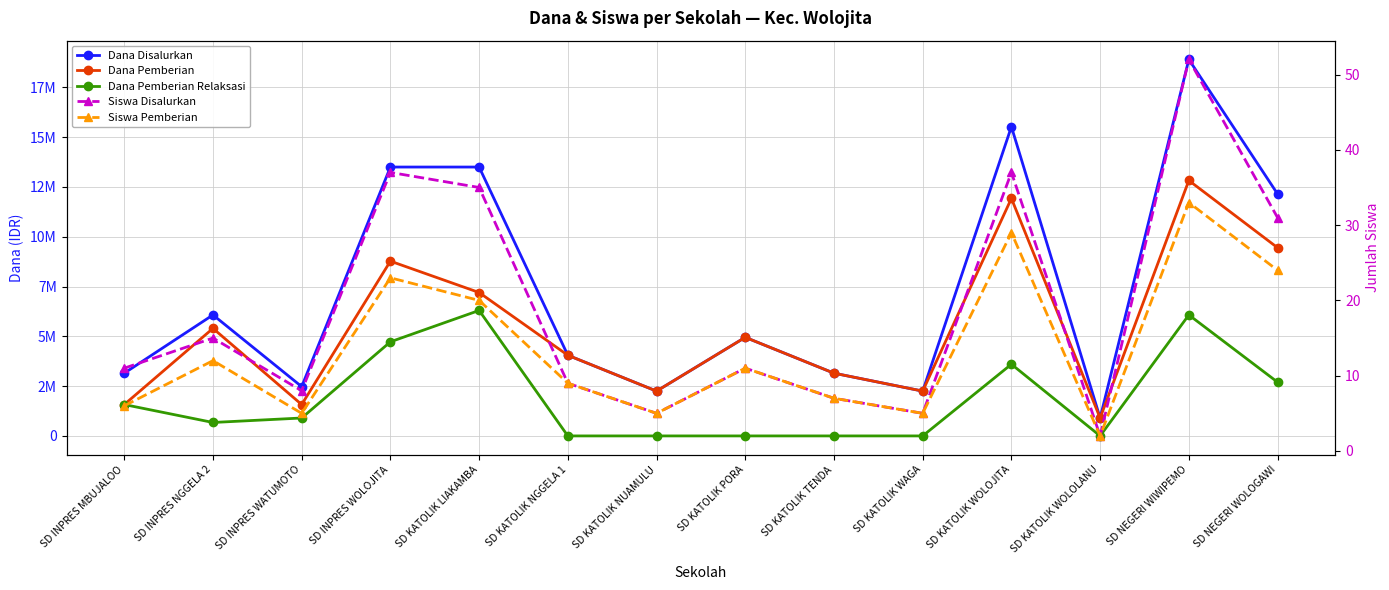

True or false: Dana Pemberian and Dana Pemberian Relaksasi intersect in this chart.

False